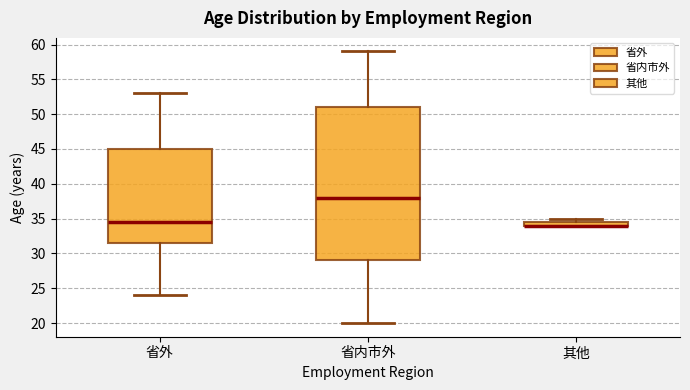

Where is the upper edge of the box for 其他 on the y-axis? The values are not printed on the chart, so give them approximately, as read against the axis.

34.5